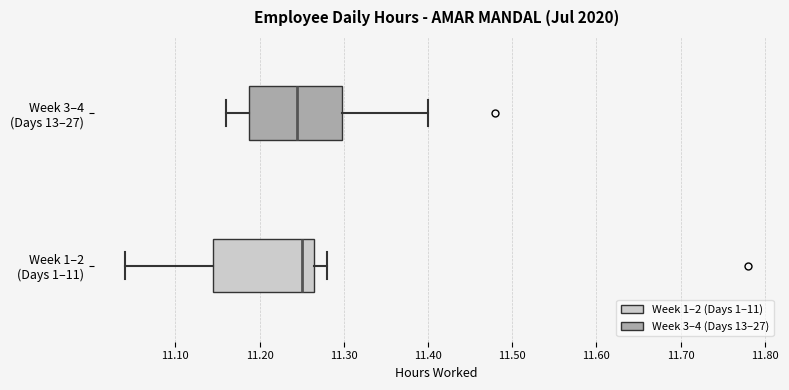

Where does the right whisker of the box for Week 1–2 (Days 1–11) end on the x-axis? The values are not printed on the chart, so give them approximately, as read against the axis.

11.28